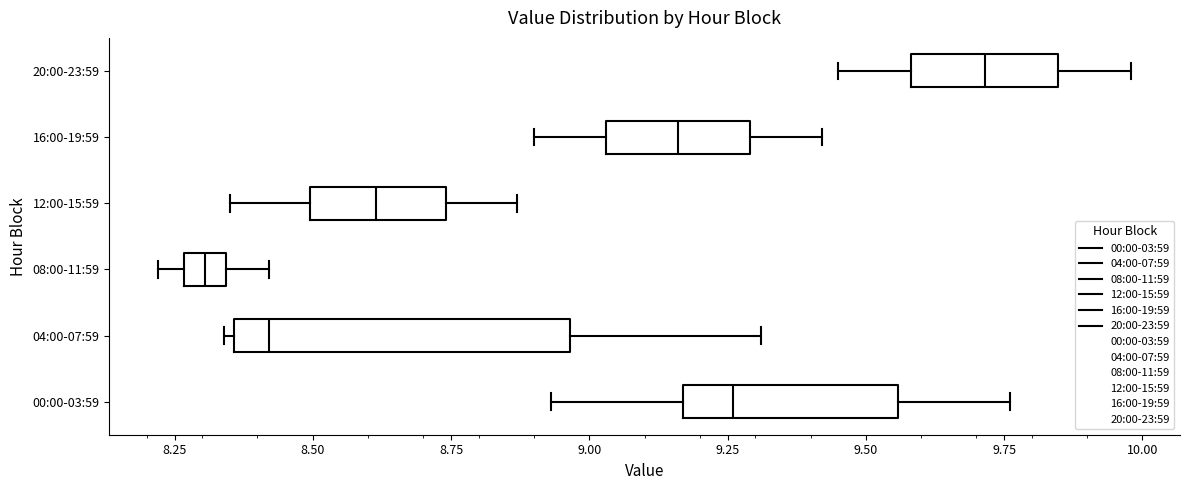

Where does the left whisker of the box for 00:00-03:59 end on the x-axis? The values are not printed on the chart, so give them approximately, as read against the axis.

8.95